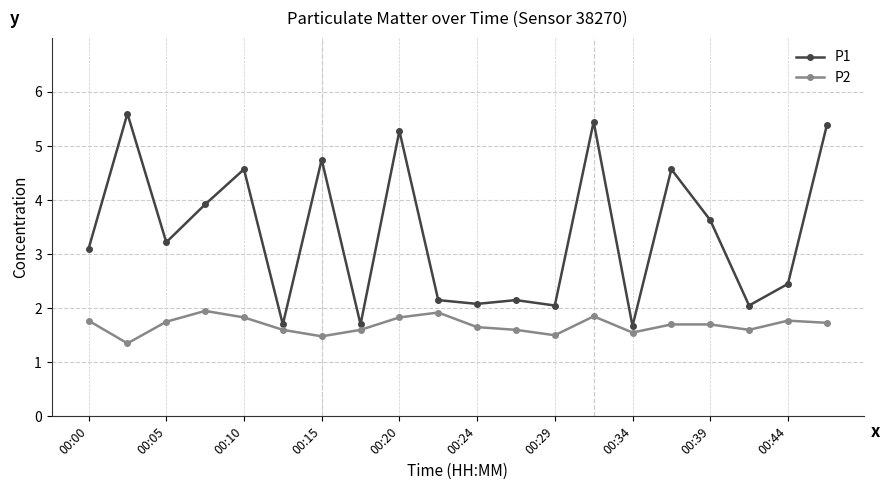

What are all the series names shown in the legend?

P1, P2